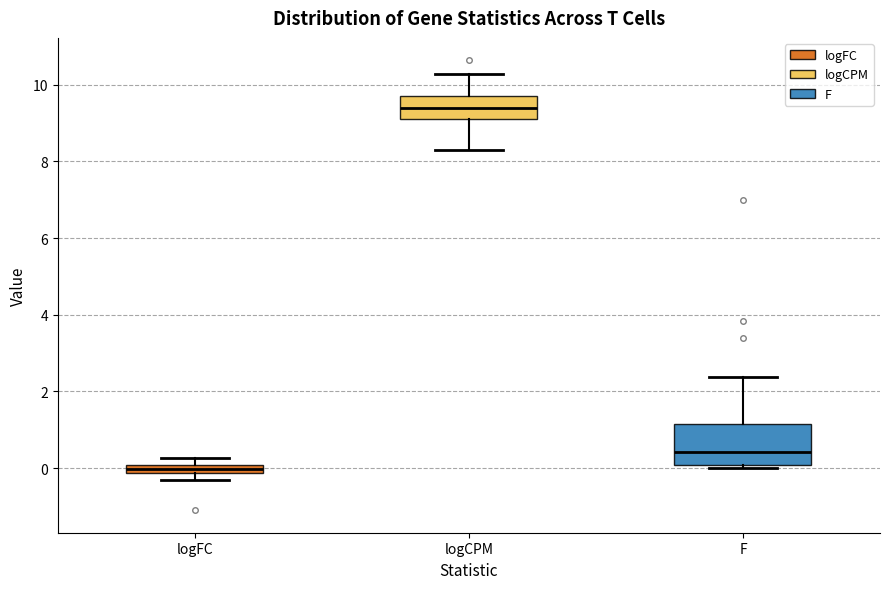

Where is the lower edge of the box for logCPM on the y-axis? The values are not printed on the chart, so give them approximately, as read against the axis.

9.2